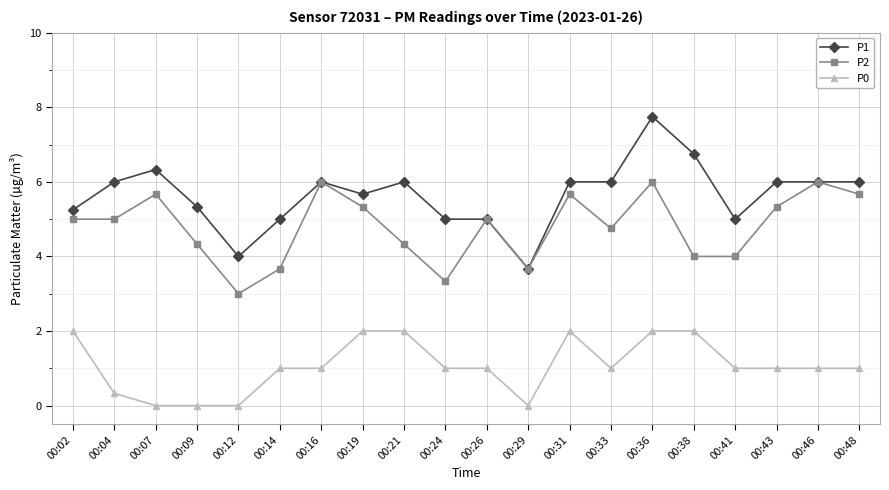

Rank the series at 00:41 from highest to lowest value.

P1, P2, P0